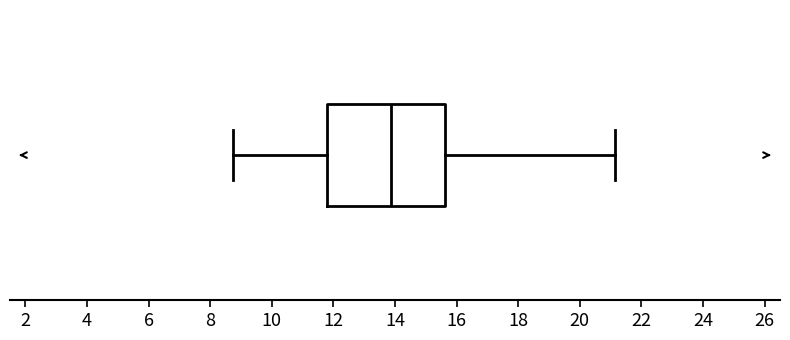

Read this box plot against the x-axis: the position of the median line, the range covered by the box, and the ends of both whiskers. The values are not printed on the chart, so give them approximately, as read against the axis.

median 13.8, box 11.8 to 15.6, whiskers 8.8 to 21.2